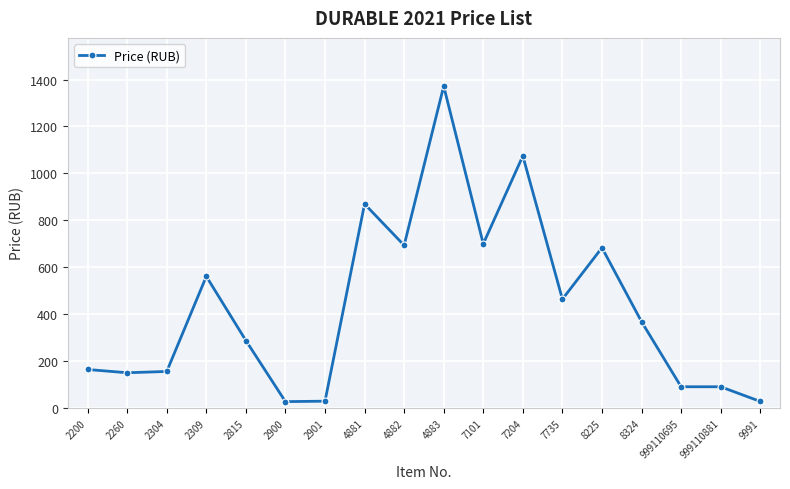

How many lines are shown in the chart?

1